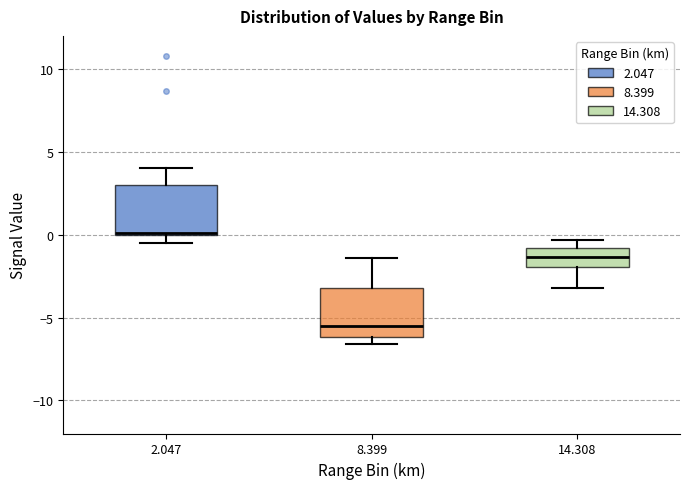

Reading left to right, transcribe this box plot: for each box, give where its median line is, the range the box spans, and where its two whiskers end, as read against the y-axis. The values are not printed on the chart, so give them approximately, as read against the axis.

2.047: median 0.0, box 0.0 to 3.0, whiskers -0.5 to 4.0
8.399: median -5.5, box -6.0 to -3.0, whiskers -6.5 to -1.5
14.308: median -1.5, box -2.0 to -1.0, whiskers -3.0 to -0.5